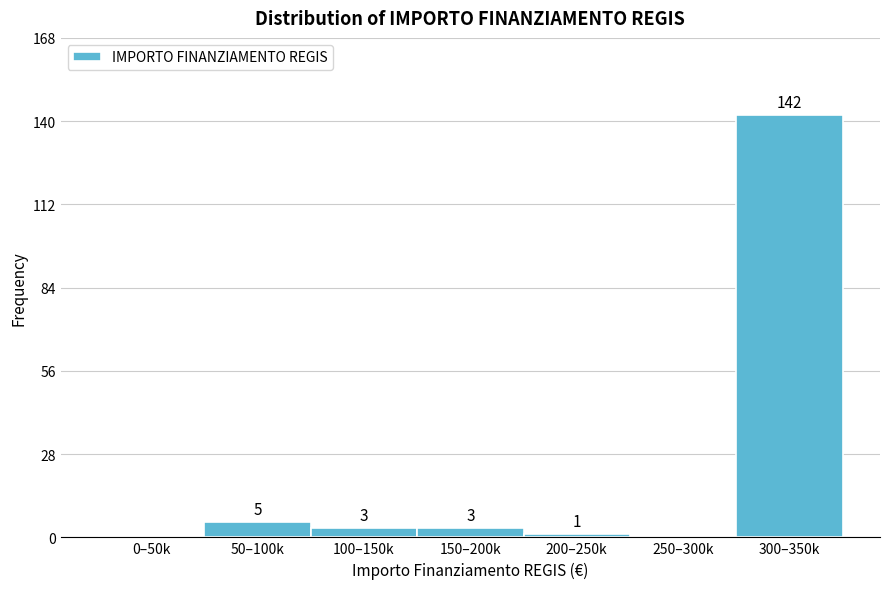

Reading left to right, what are all the values shown in this chart?

0–50k=0	50–100k=5	100–150k=3	150–200k=3	200–250k=1	250–300k=0	300–350k=142